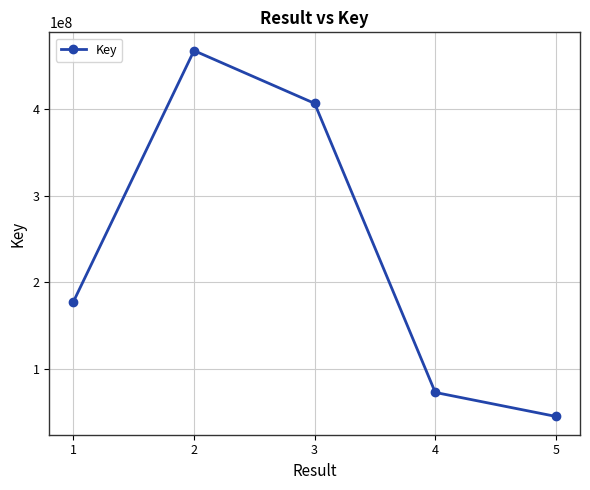

Approximately how many times larger is the value at 4 compared to 5?

1.6